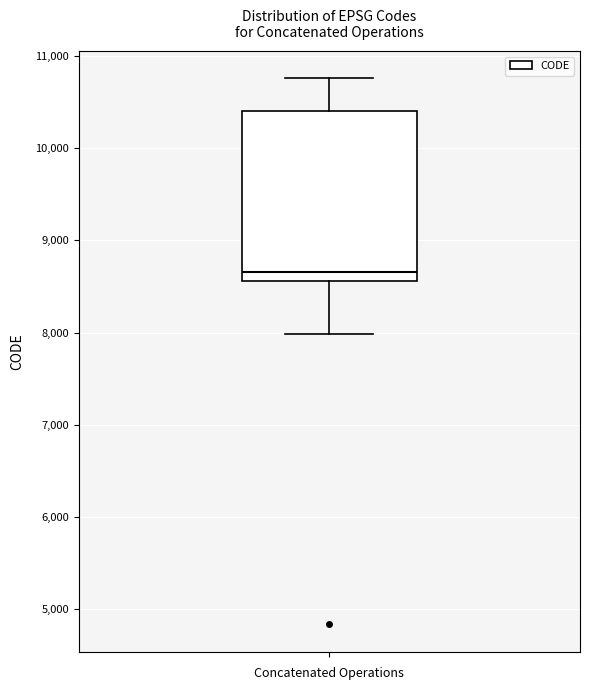

Transcribe this box plot: give where the median line is, the range the box spans, and where the two whiskers end, as read against the y-axis. The values are not printed on the chart, so give them approximately, as read against the axis.

median 8700, box 8600 to 10400, whiskers 8000 to 10800